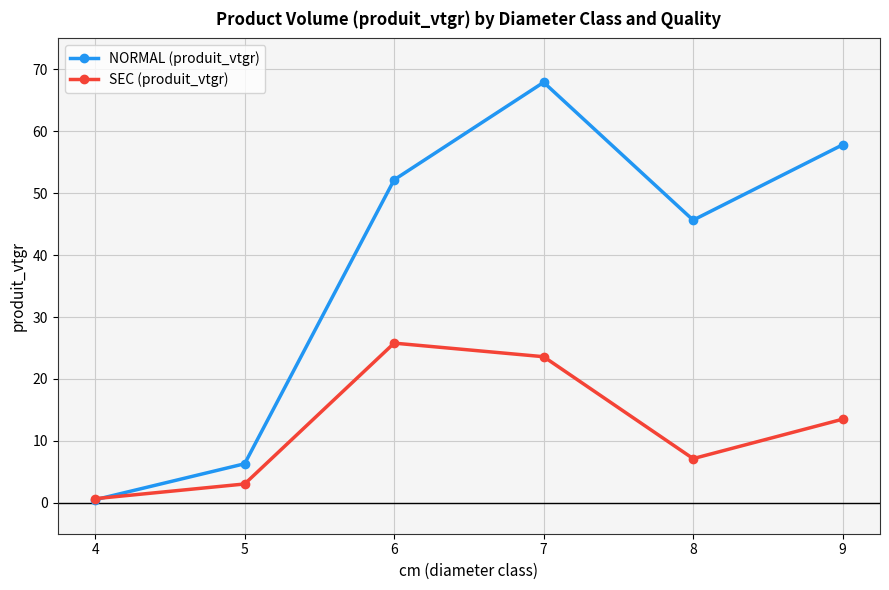

What is the value of the NORMAL (produit_vtgr) point at the 5th from the left?

45.6